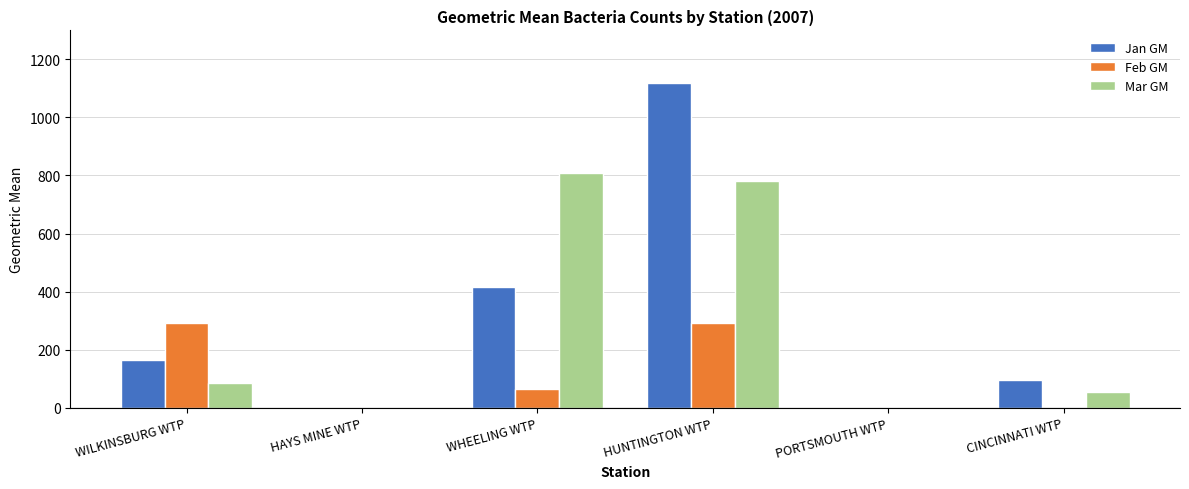

What is the sum of all Mar GM values?

1730.4